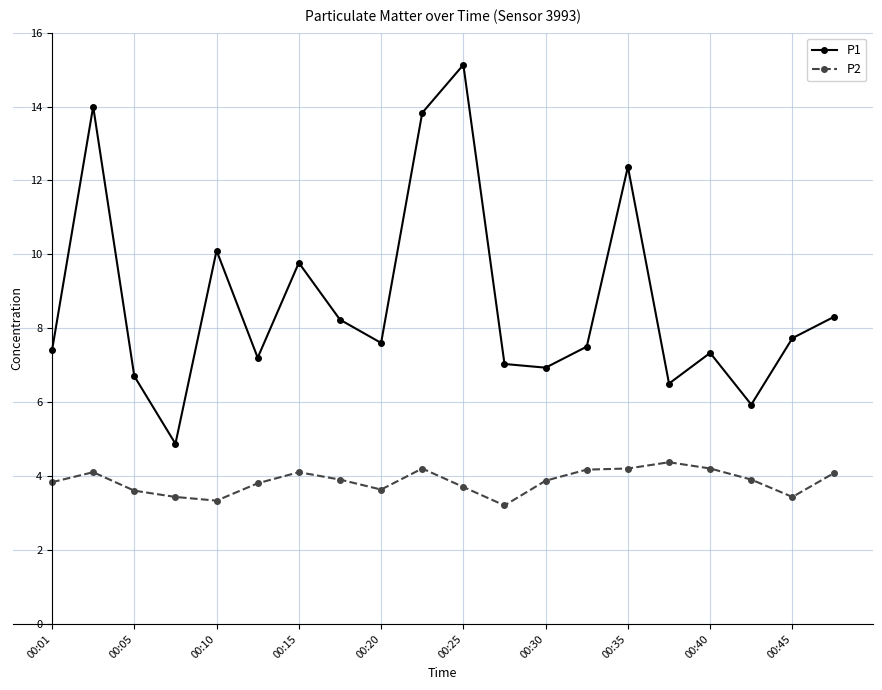

How many distinct data groups are displayed?

2